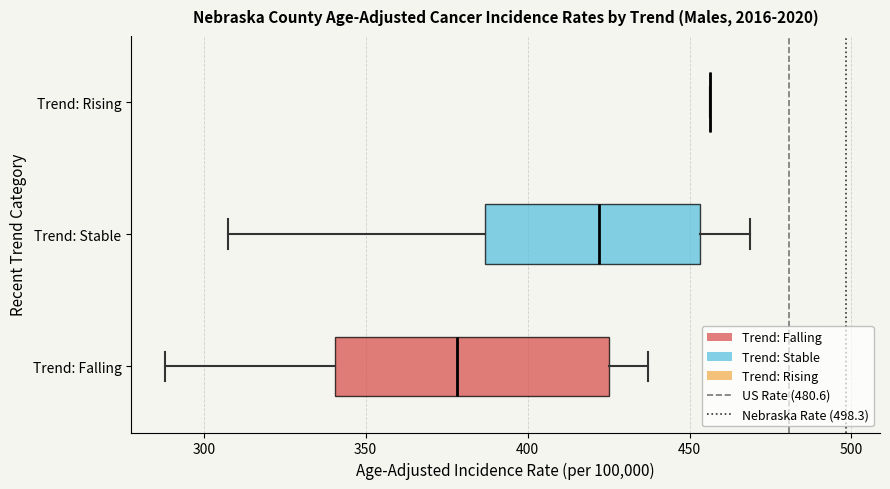

Where is the right edge of the box for Trend: Falling on the x-axis? The values are not printed on the chart, so give them approximately, as read against the axis.

425